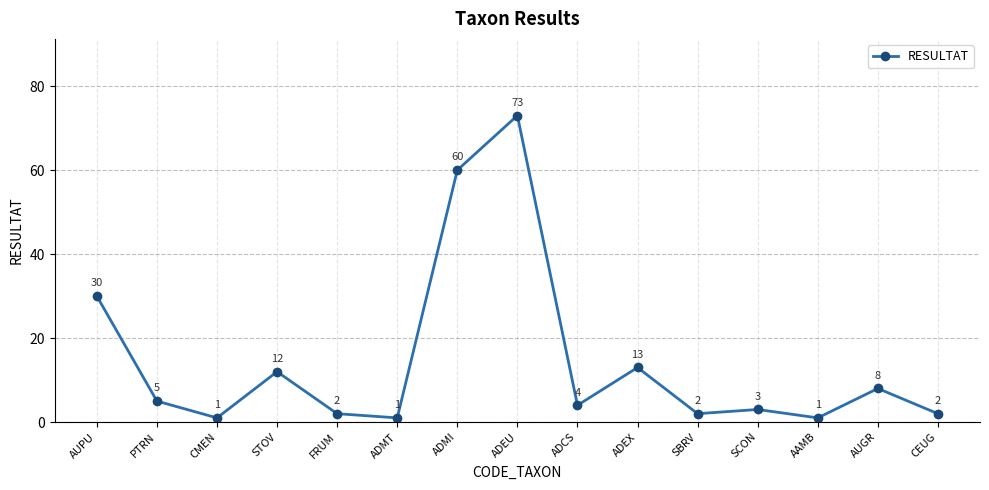

What is the difference between the values at CEUG and ADMI?

58